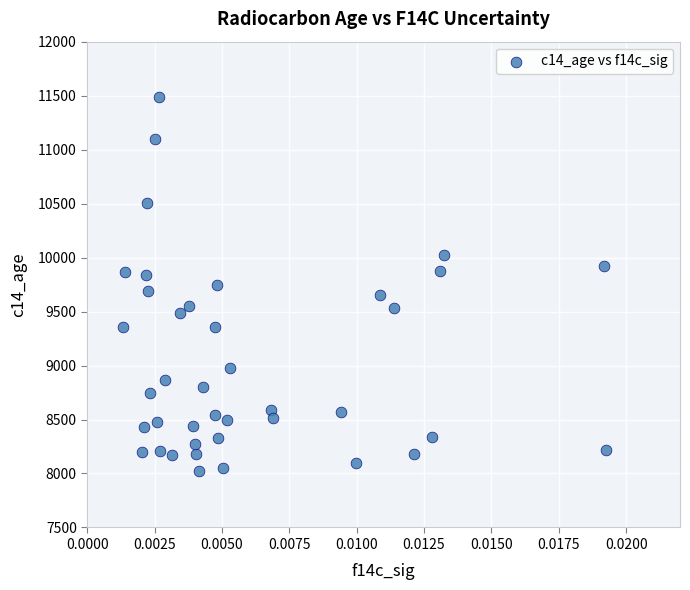

What is the range of Y values (max minus min)?

3470.0